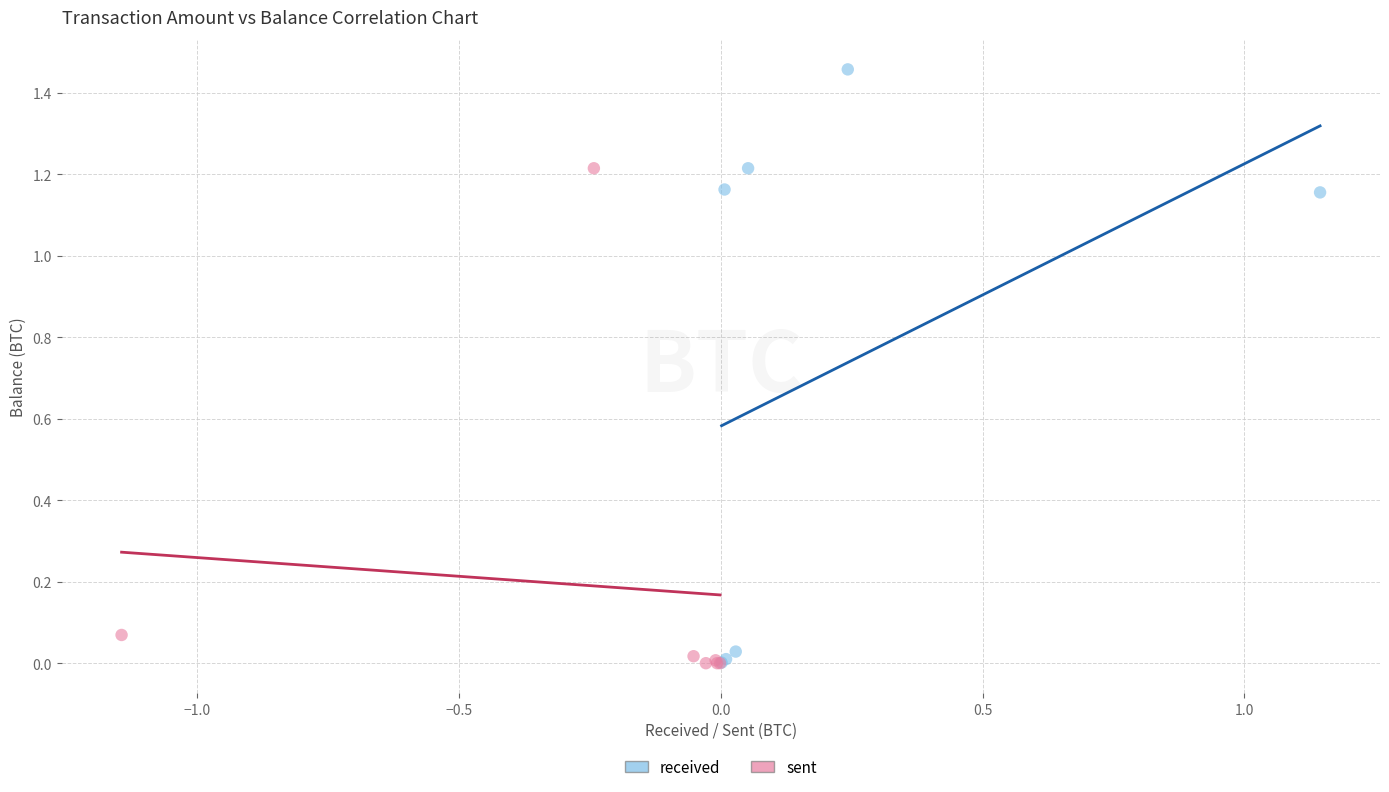

Which series has the largest Y range (max minus min)?

received